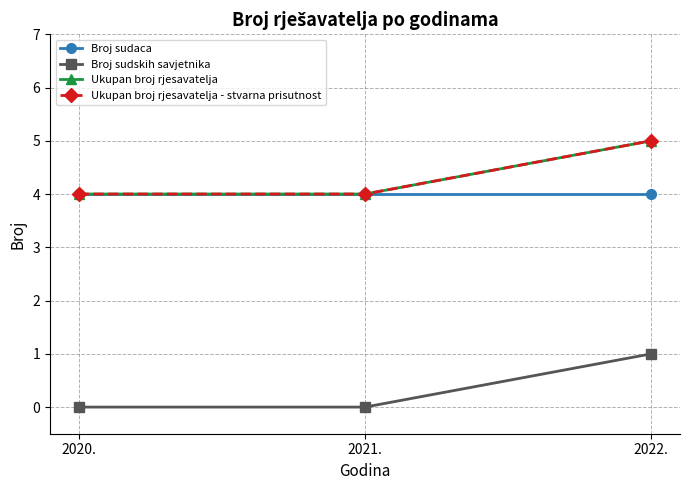

At which category is the sum across all series the highest?

2022.